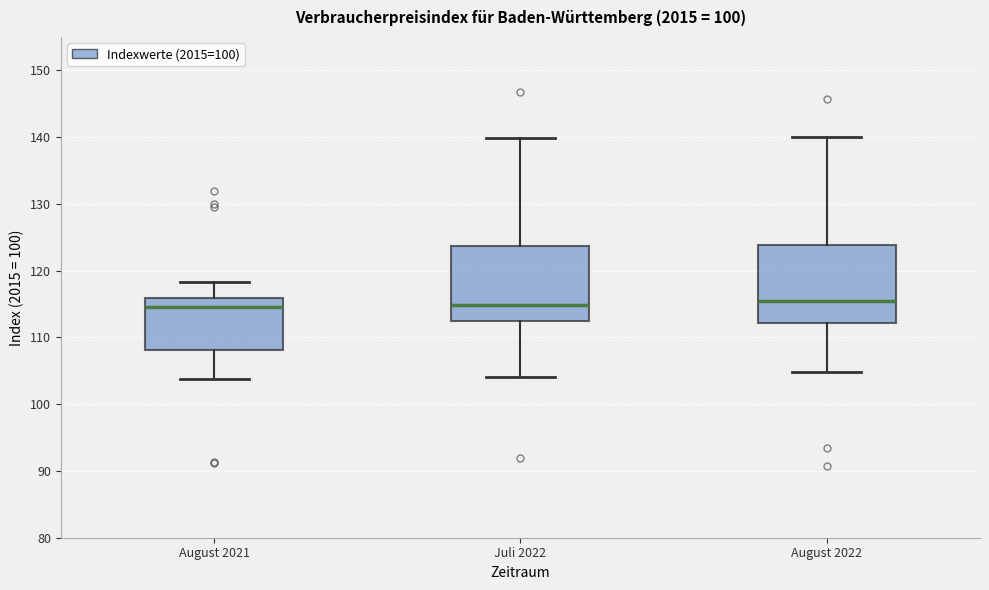

Reading left to right, transcribe this box plot: for each box, give where its median line is, the range the box spans, and where its two whiskers end, as read against the y-axis. The values are not printed on the chart, so give them approximately, as read against the axis.

August 2021: median 115, box 108 to 116, whiskers 104 to 118
Juli 2022: median 115, box 113 to 124, whiskers 104 to 140
August 2022: median 115, box 112 to 124, whiskers 105 to 140